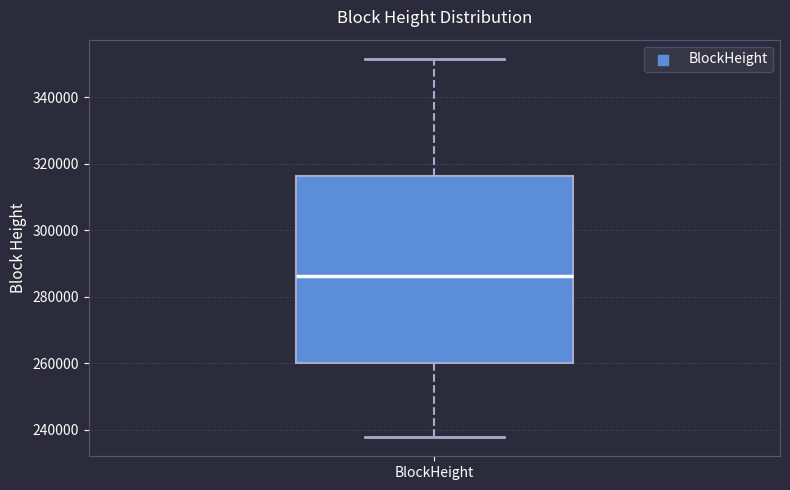

Where is the upper edge of the box for BlockHeight on the y-axis? The values are not printed on the chart, so give them approximately, as read against the axis.

316000